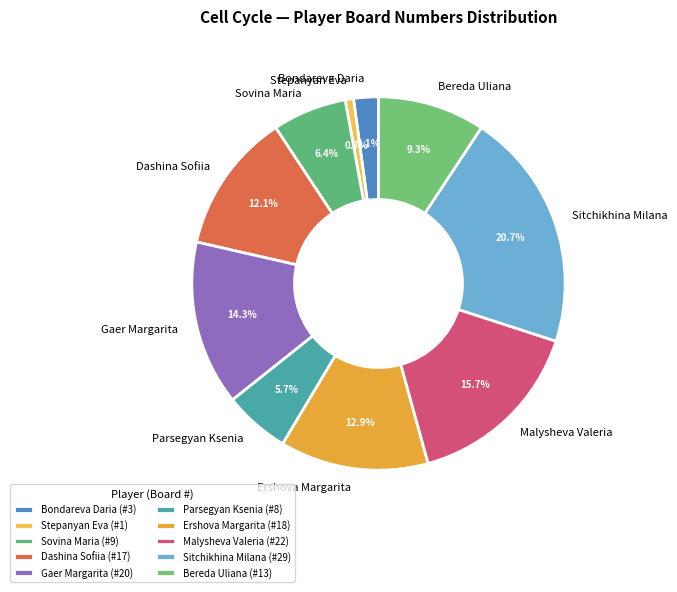

Does any single category account for the majority?

No